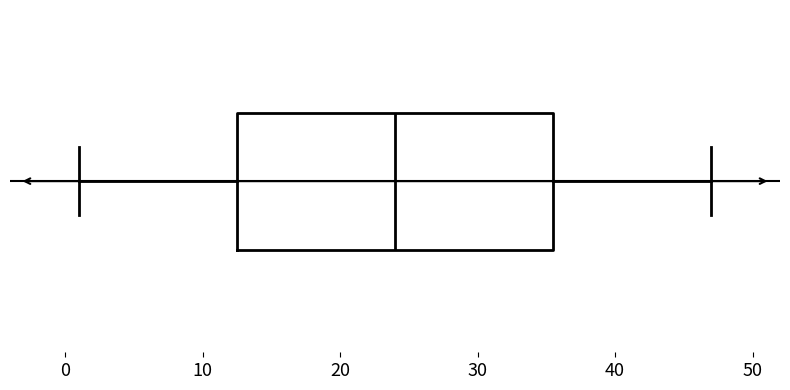

Read this box plot against the x-axis: the position of the median line, the range covered by the box, and the ends of both whiskers. The values are not printed on the chart, so give them approximately, as read against the axis.

median 24, box 13 to 36, whiskers 1 to 47